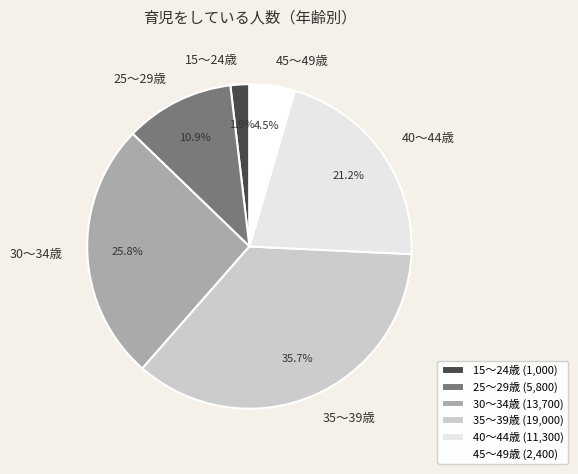

What is the ratio of the value at 30～34歳 to the value at 35～39歳?

0.7